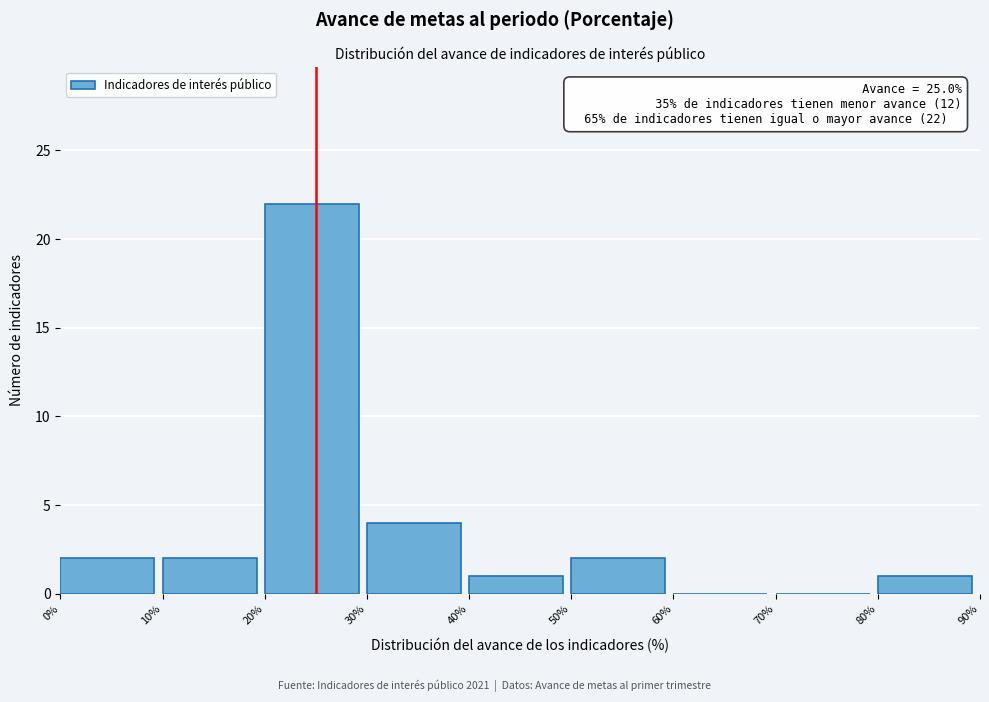

Which range on the x-axis has the tallest bar?

20% to 30%